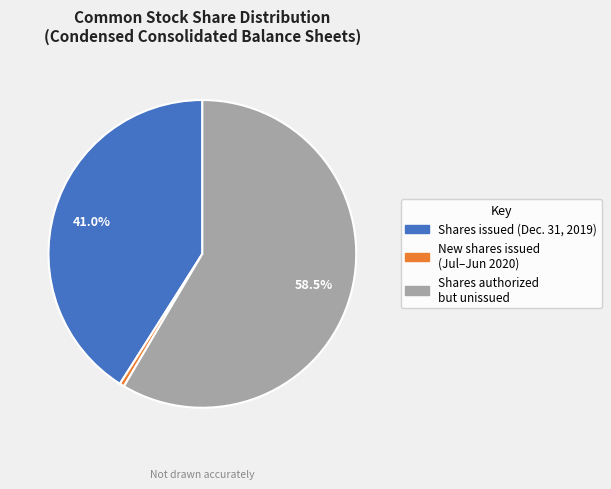

Do New shares issued (Jul–Jun 2020) and Shares issued (Dec. 31, 2019) together represent more than half of the pie?

No